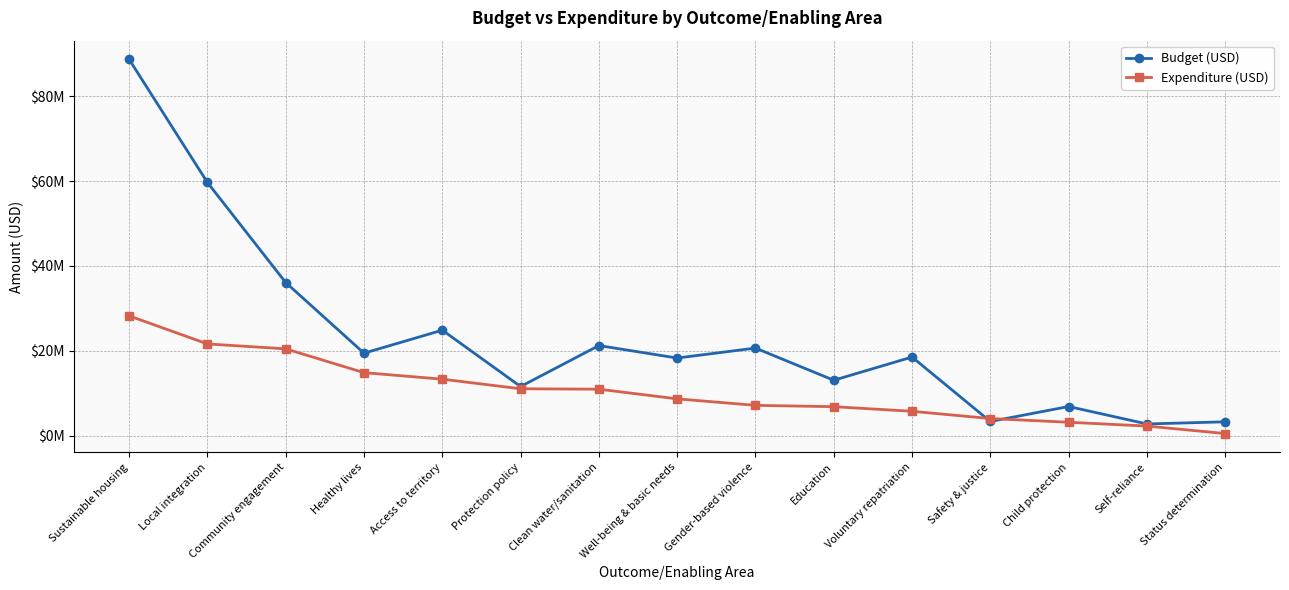

List the labels in order of Budget (USD) value, largest first.

Sustainable housing, Local integration, Community engagement, Access to territory, Clean water/sanitation, Gender-based violence, Healthy lives, Voluntary repatriation, Well-being & basic needs, Education, Protection policy, Child protection, Safety & justice, Status determination, Self-reliance